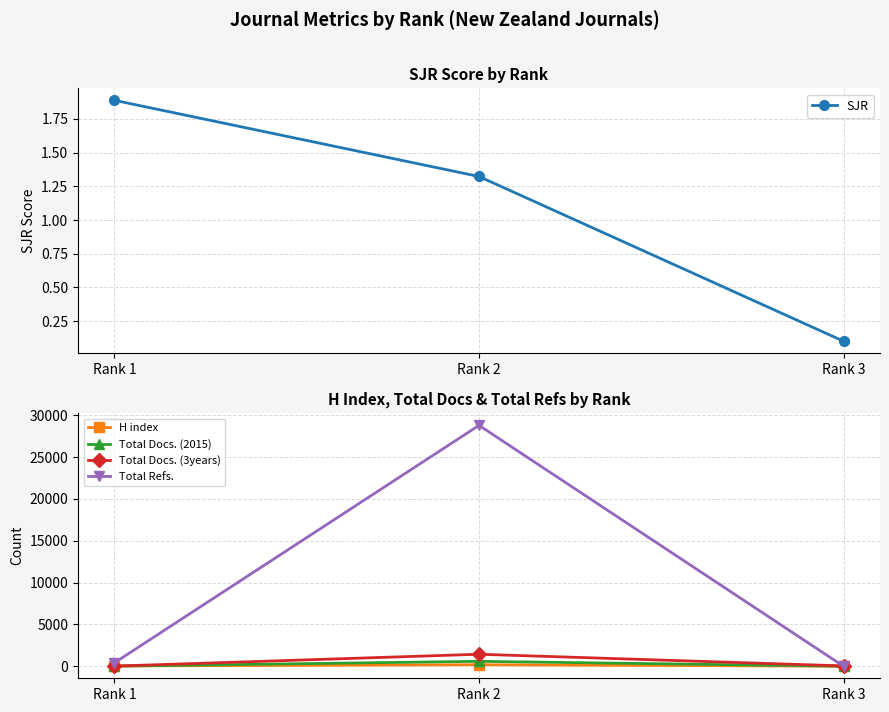

What are all the series names shown in the legend?

SJR, H index, Total Docs. (2015), Total Docs. (3years), Total Refs.